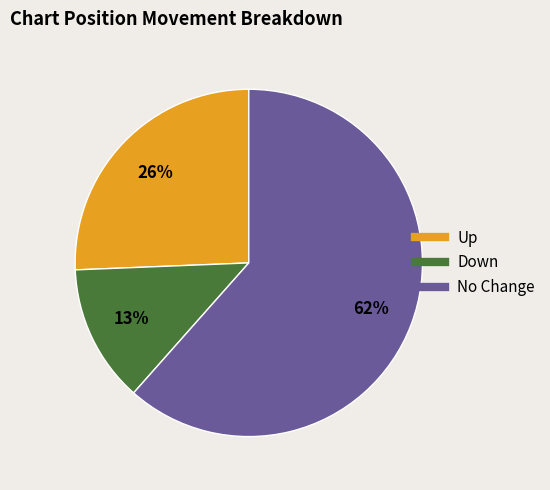

To the nearest percent, what is the difference between the largest and smallest slice percentages?

49%